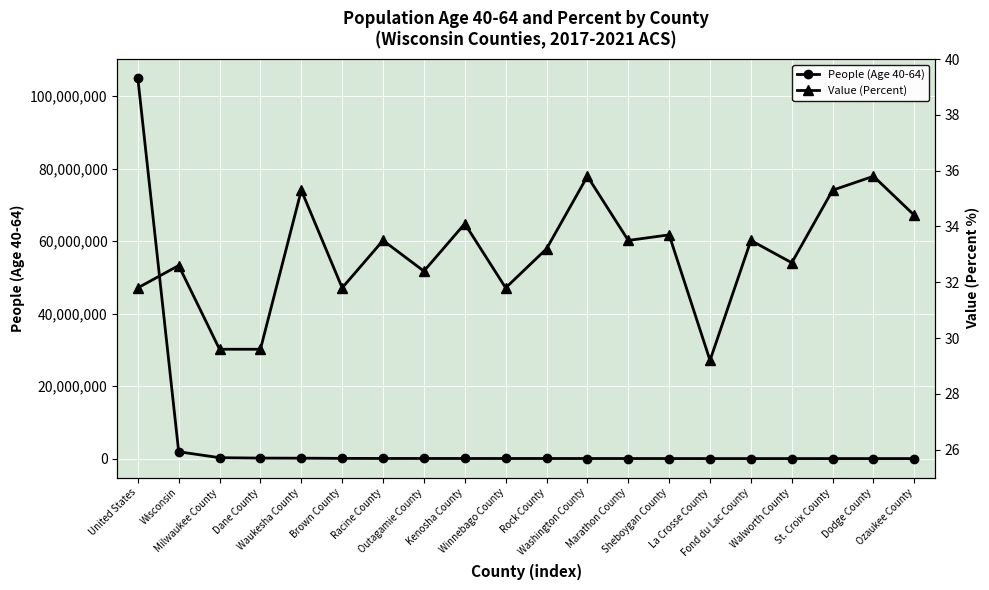

True or false: Value (Percent) and People (Age 40-64) cross at least once.

False